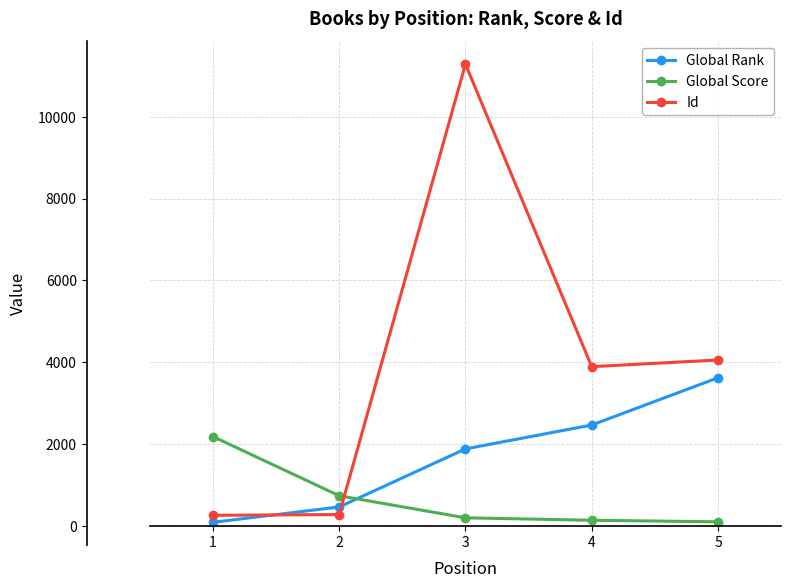

True or false: Global Score has more than 2 interior local peaks.

False